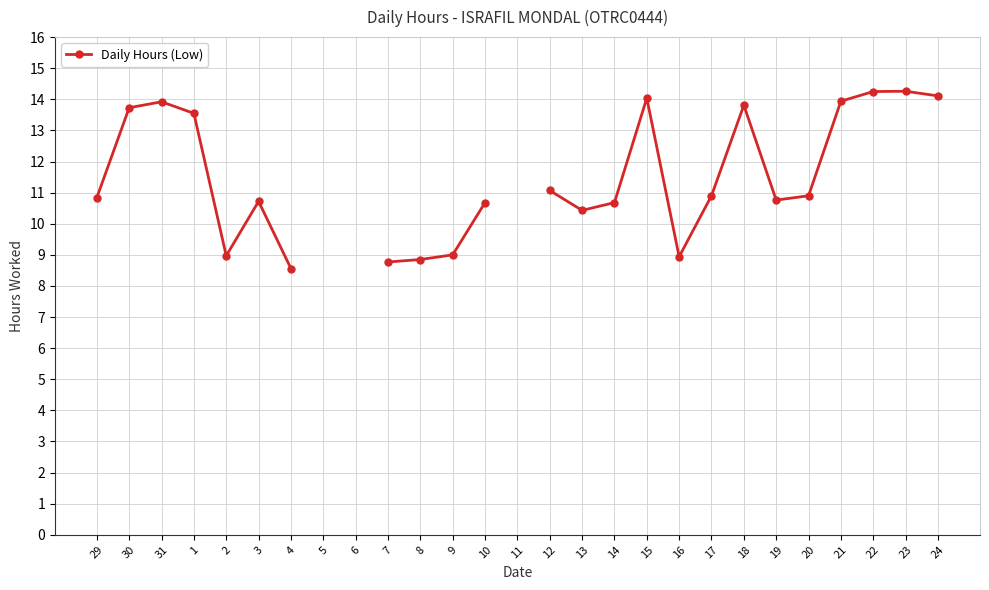

How many lines are shown in the chart?

1